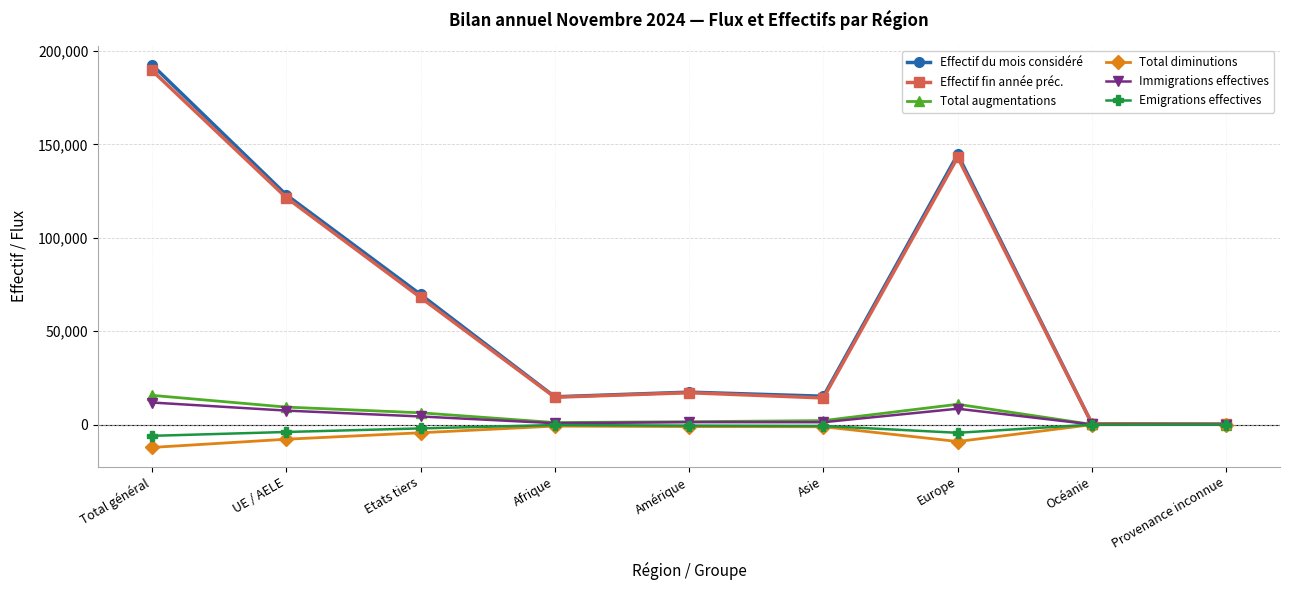

Which series has the largest range (max minus min)?

Effectif du mois considéré